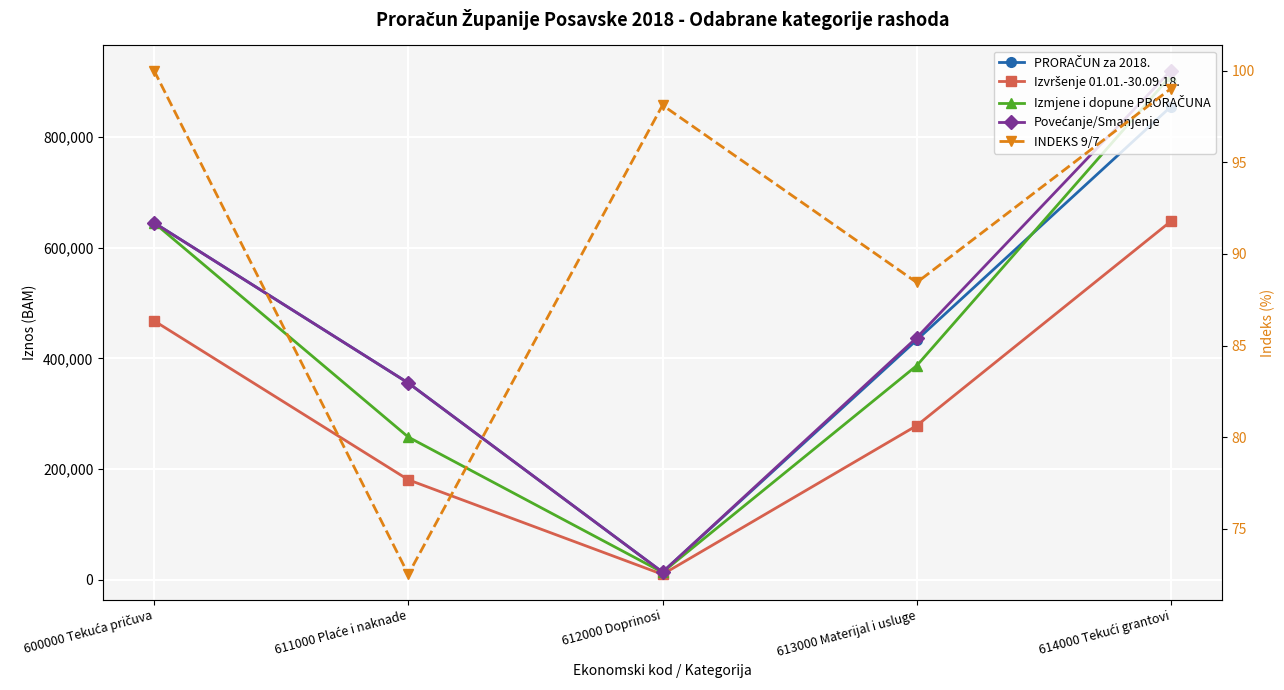

The value of Povećanje/Smanjenje at 600000 Tekuća pričuva is 645000.0. True or false?

True